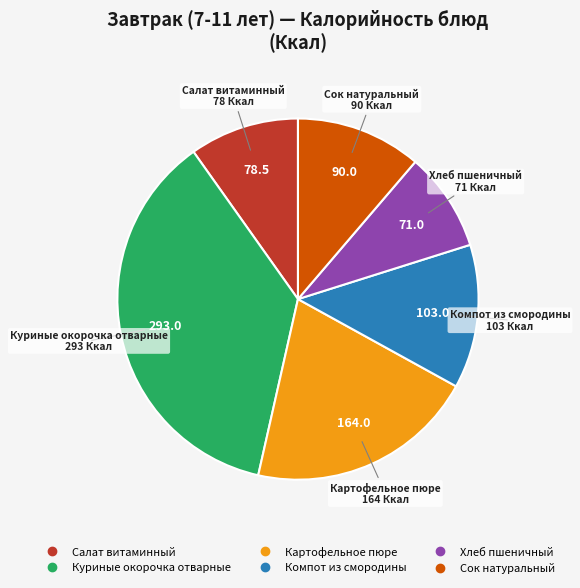

Which slice is the smallest?

Хлеб пшеничный